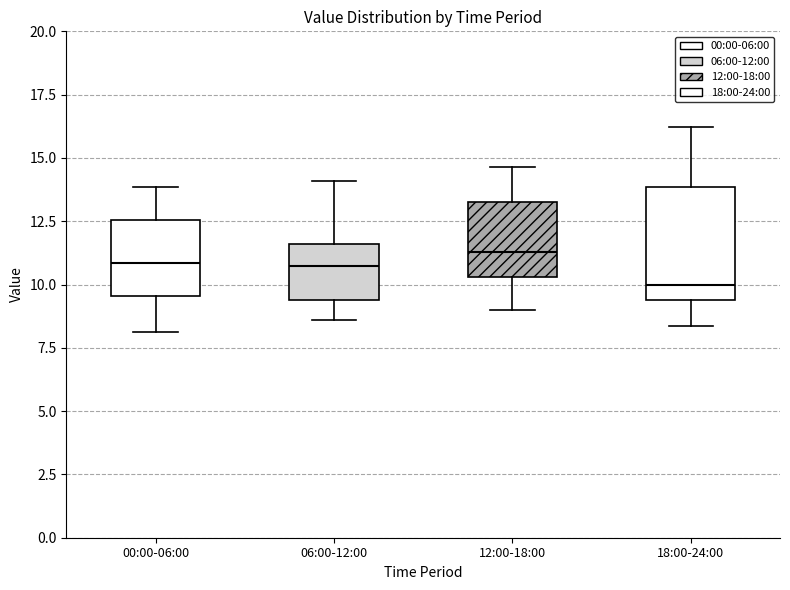

Reading left to right, read every box against the y-axis: the position of its median line, the range the box covers, and the ends of its whiskers. The values are not printed on the chart, so give them approximately, as read against the axis.

00:00-06:00: median 11.0, box 9.5 to 12.5, whiskers 8.0 to 14.0
06:00-12:00: median 10.5, box 9.5 to 11.5, whiskers 8.5 to 14.0
12:00-18:00: median 11.5, box 10.5 to 13.0, whiskers 9.0 to 14.5
18:00-24:00: median 10.0, box 9.5 to 14.0, whiskers 8.5 to 16.0